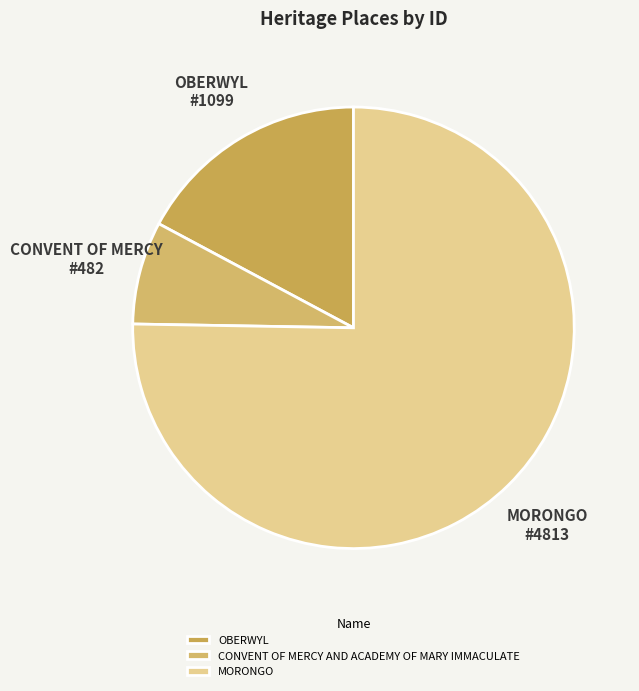

To the nearest percent, what portion does CONVENT OF MERCY AND ACADEMY OF MARY IMMACULATE represent?

8%